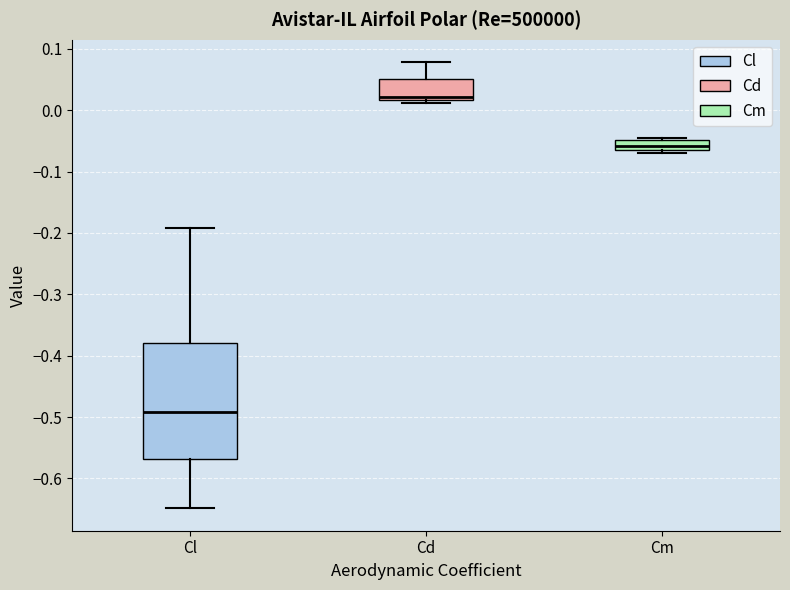

Which box has the lowest median line?

Cl